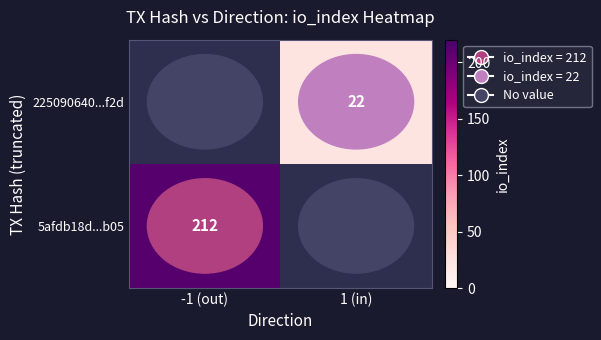

At how many categories does at least one series exceed 208?

1